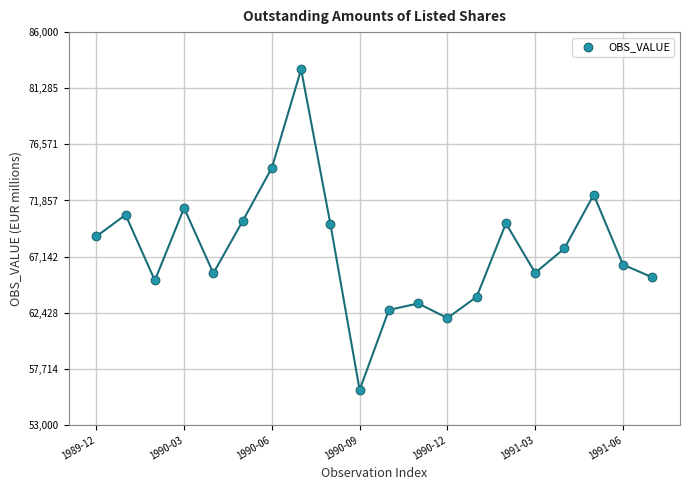

What is the range of Y values (max minus min)?

26925